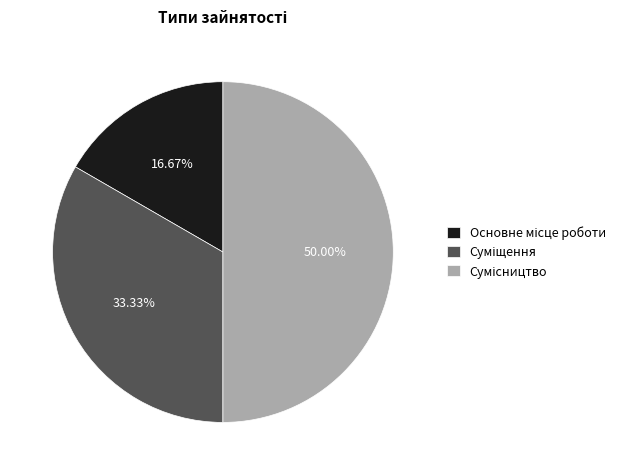

To the nearest percent, what is the difference between the largest and smallest slice percentages?

33%